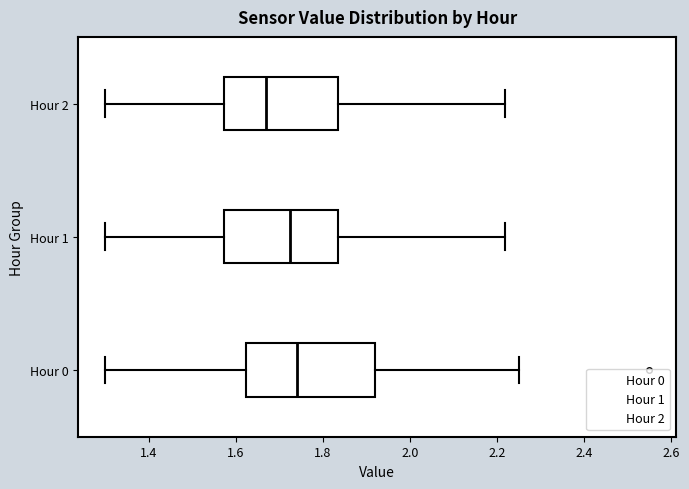

Reading bottom to top, read every box against the x-axis: the position of its median line, the range the box covers, and the ends of its whiskers. The values are not printed on the chart, so give them approximately, as read against the axis.

Hour 0: median 1.74, box 1.62 to 1.92, whiskers 1.30 to 2.26
Hour 1: median 1.72, box 1.58 to 1.84, whiskers 1.30 to 2.22
Hour 2: median 1.68, box 1.58 to 1.84, whiskers 1.30 to 2.22